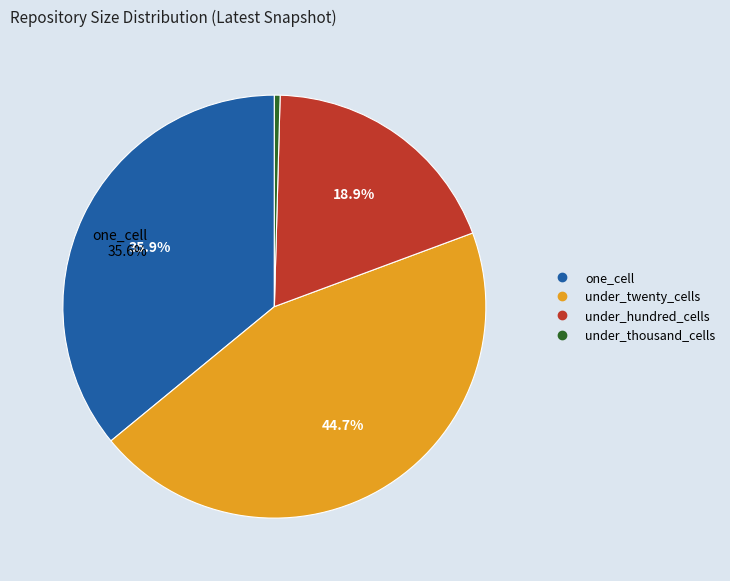

Does any single category account for the majority?

No